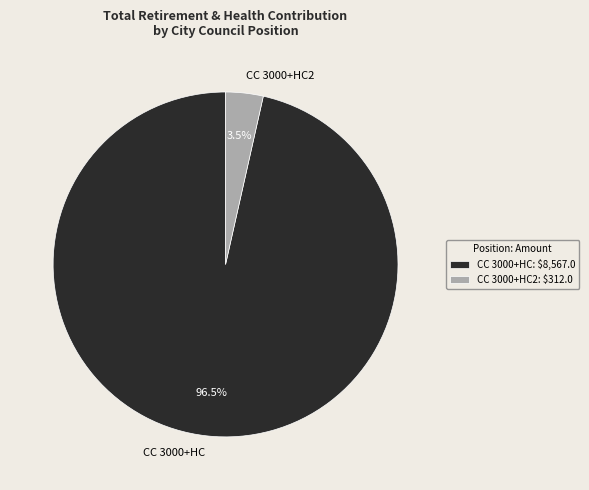

Does any single category account for the majority?

Yes